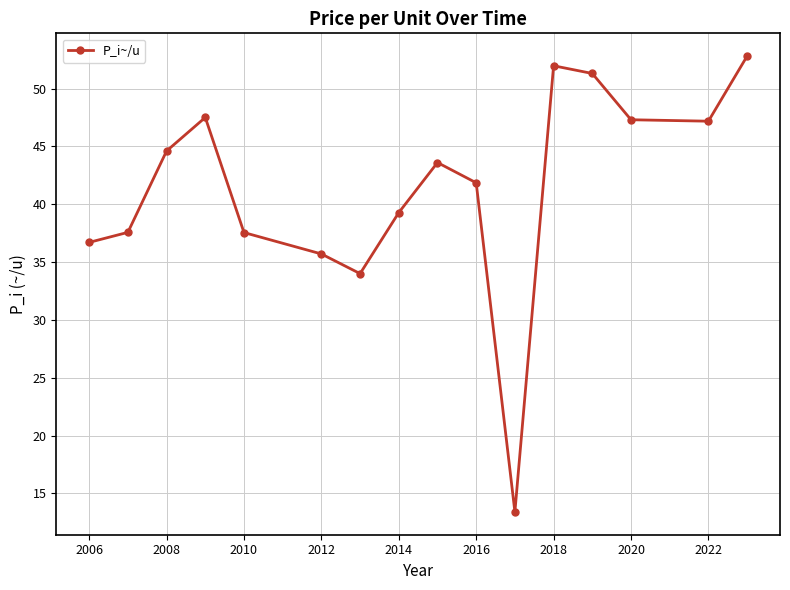

What is the smallest value displayed?

13.4